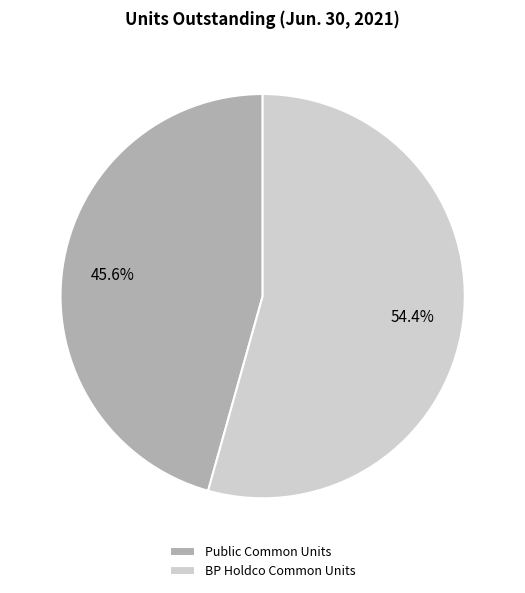

Do BP Holdco Common Units and Public Common Units together represent more than half of the pie?

Yes